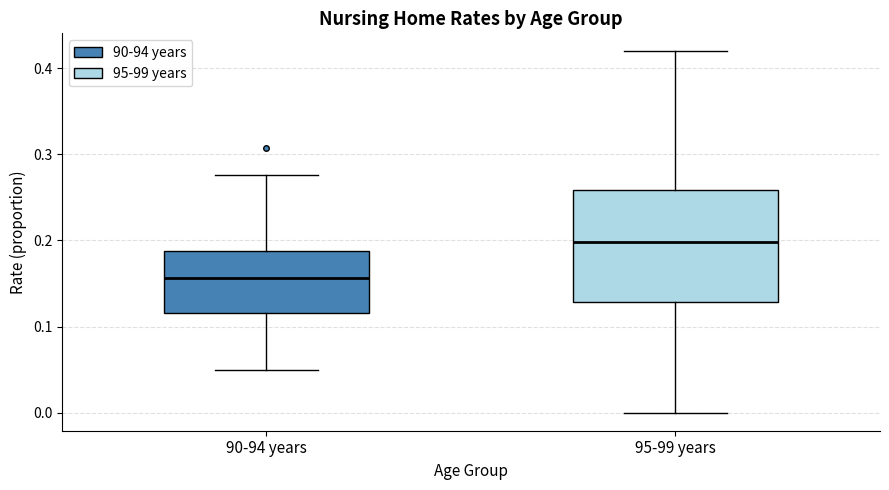

Which box is the tallest, from its lower edge to its upper edge?

95-99 years